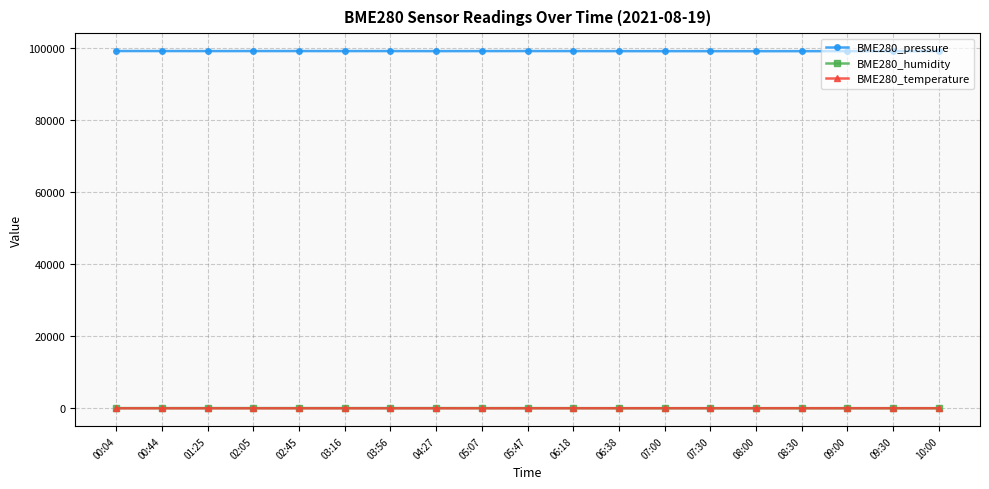

True or false: BME280_temperature and BME280_pressure cross at least once.

False